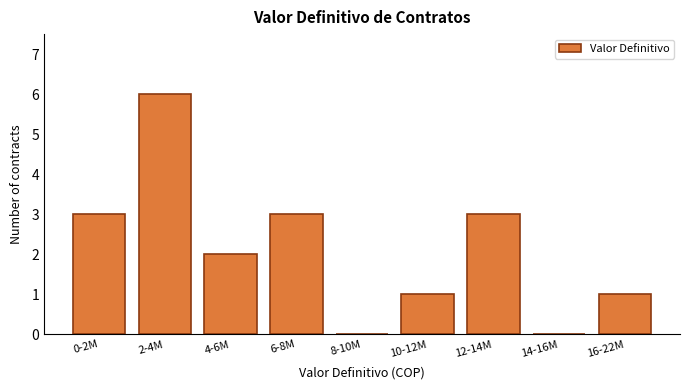

Reading left to right, transcribe all the data shown in this chart.

0-2M=3	2-4M=6	4-6M=2	6-8M=3	8-10M=0	10-12M=1	12-14M=3	14-16M=0	16-22M=1